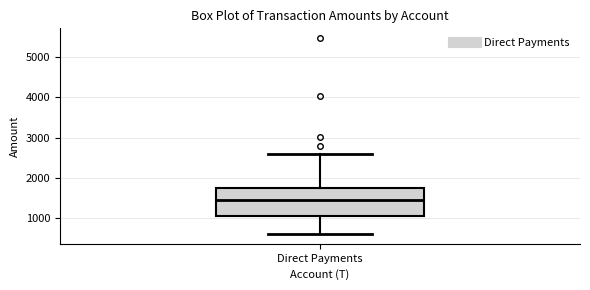

Read this box plot against the y-axis: the position of the median line, the range covered by the box, and the ends of both whiskers. The values are not printed on the chart, so give them approximately, as read against the axis.

median 1400, box 1100 to 1700, whiskers 600 to 2600